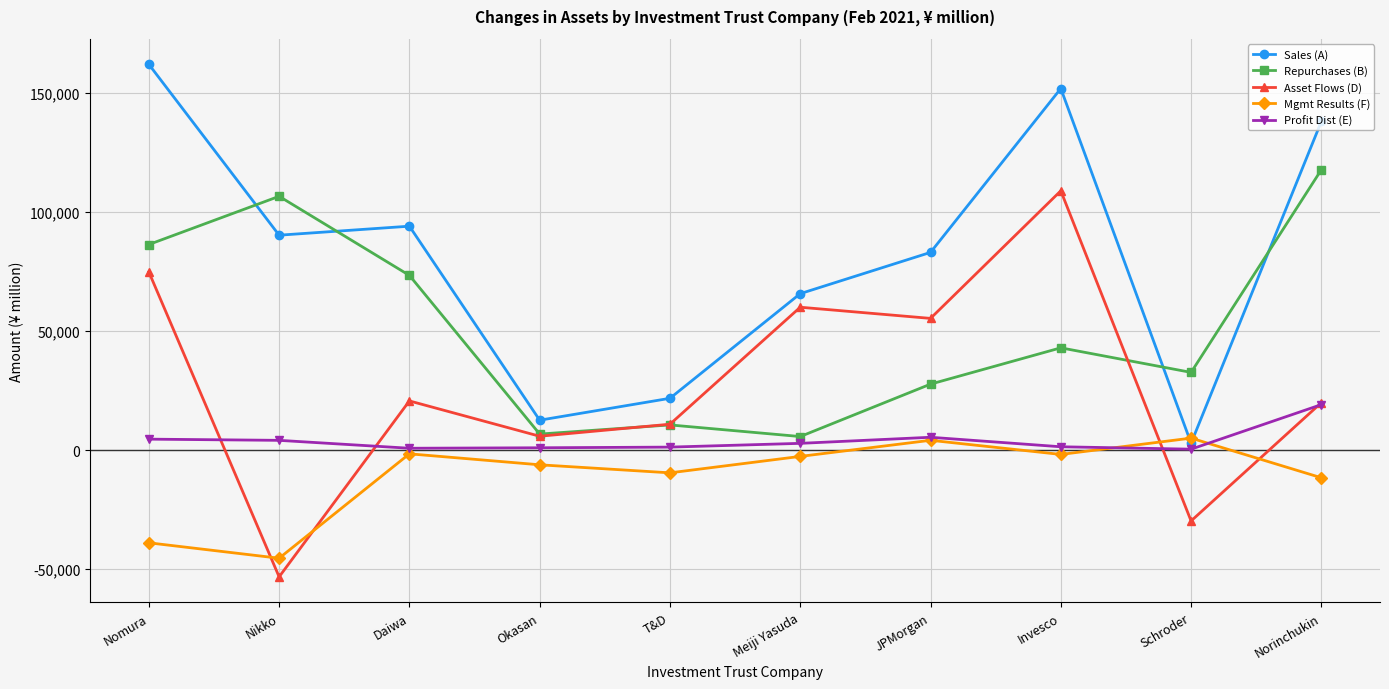

At Schroder, list the series in order from largest to smallest.

Repurchases (B), Mgmt Results (F), Sales (A), Profit Dist (E), Asset Flows (D)